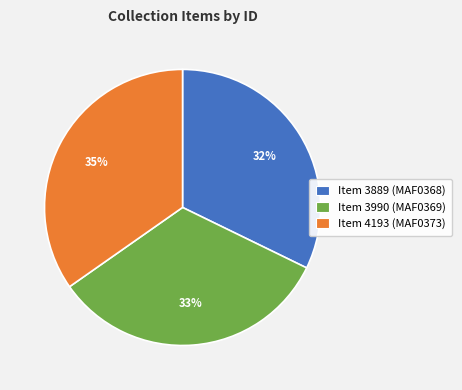

How many slices are in this pie chart?

3